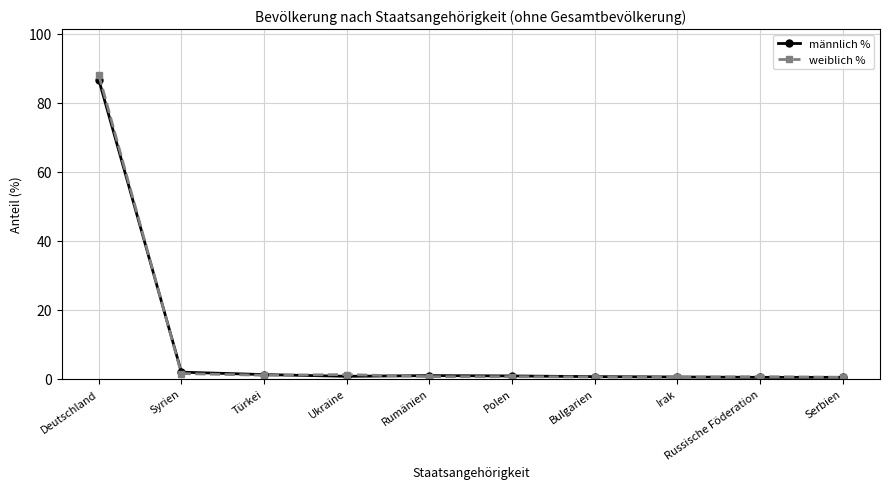

At how many categories does at least one series exceed 61?

1